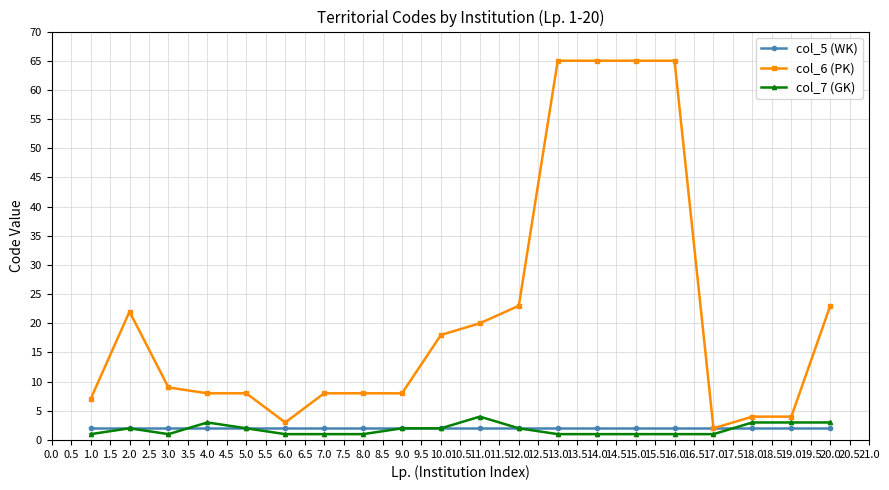

True or false: col_7 (GK) and col_6 (PK) cross at least once.

False